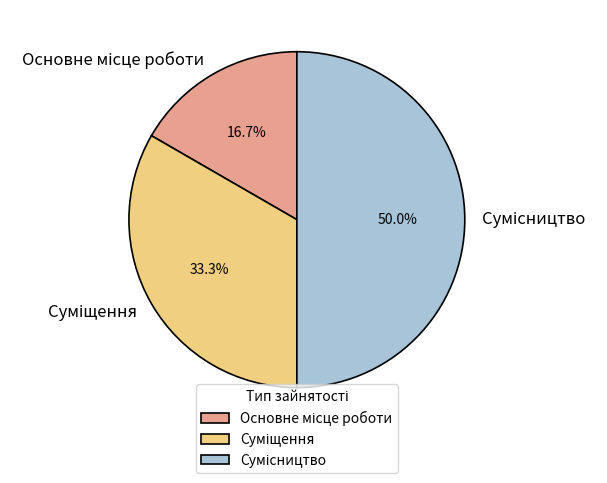

Which slice is the largest?

Сумісництво